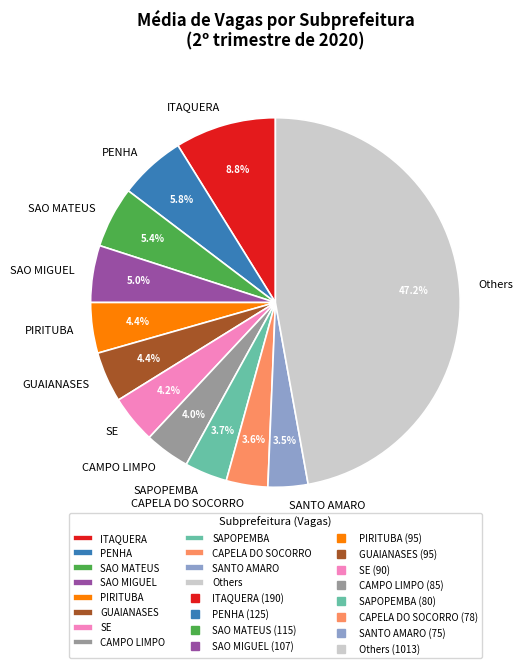

Which slice is the largest?

Others